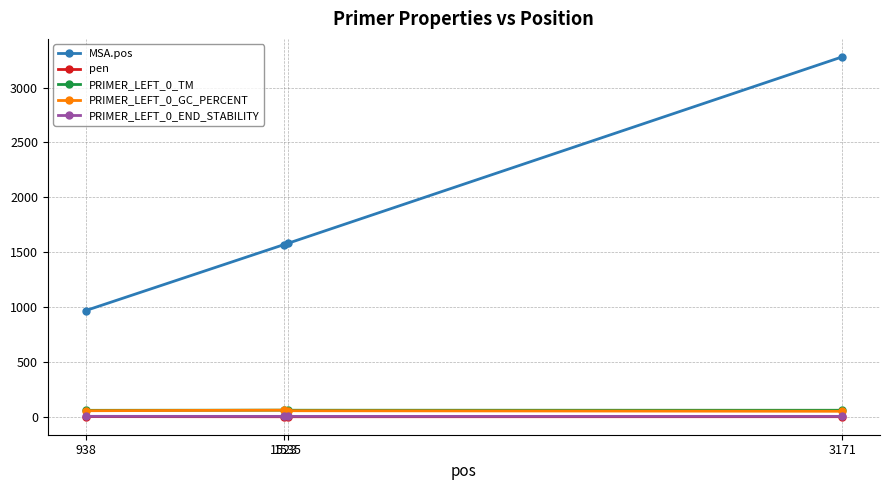

True or false: MSA.pos and pen cross at least once.

False